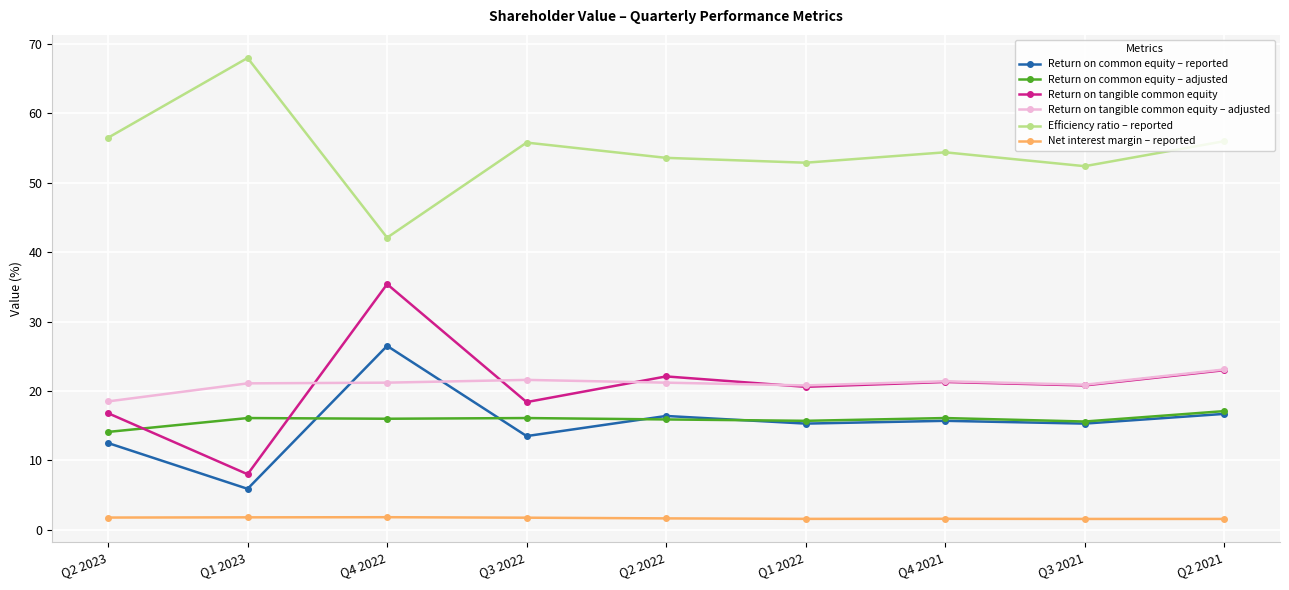

What is the label of the 9th point from the right?

Q2 2023